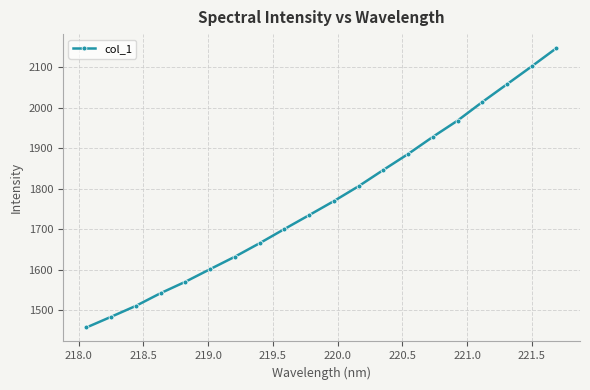

What is the value of the 14th point from the left?

1885.8